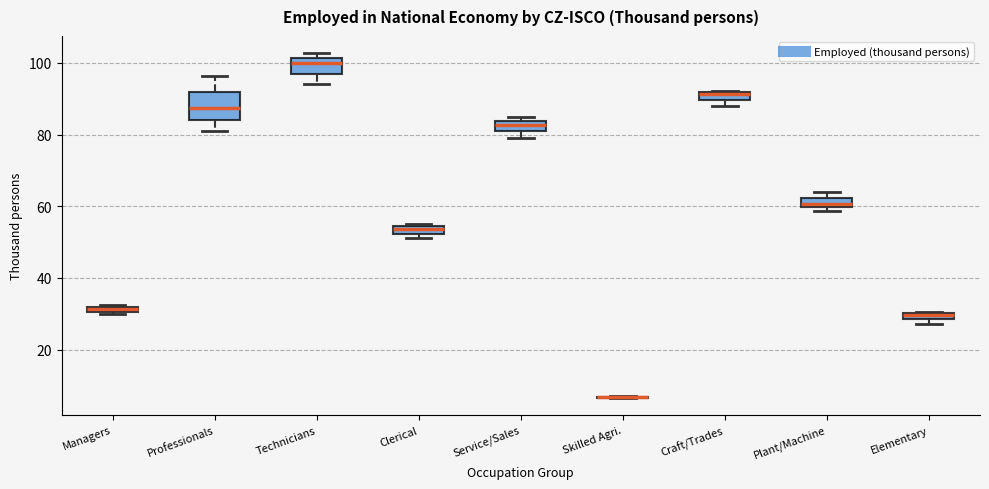

Where is the upper edge of the box for Plant/Machine on the y-axis? The values are not printed on the chart, so give them approximately, as read against the axis.

62